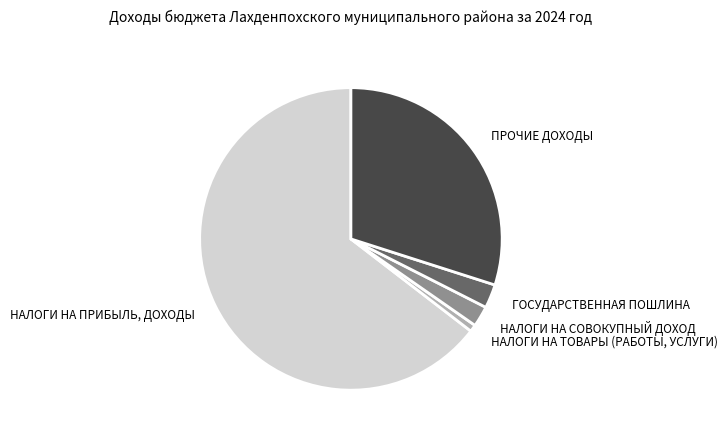

Is it true that ГОСУДАРСТВЕННАЯ ПОШЛИНА is 8% of the pie?

False